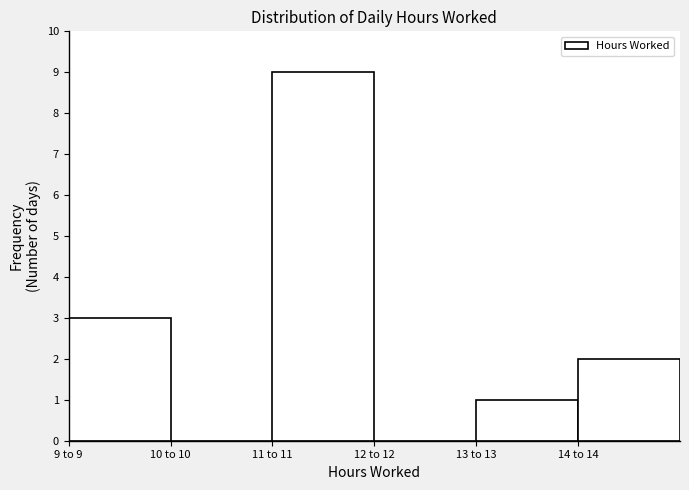

Reading left to right, what are all the values shown in this chart?

9 to 9=3	10 to 10=0	11 to 11=9	12 to 12=0	13 to 13=1	14 to 14=2